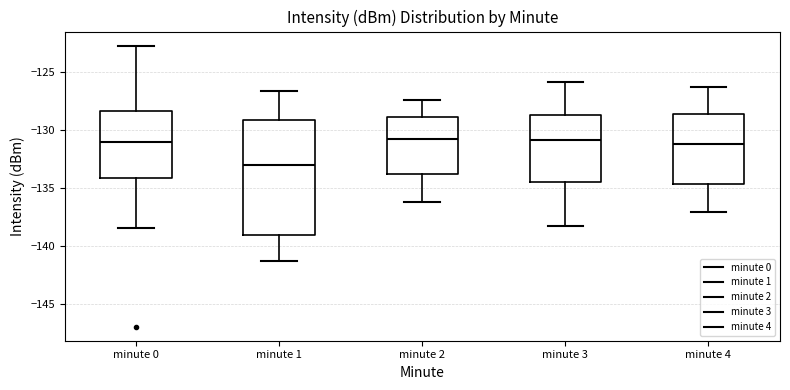

Reading left to right, read every box against the y-axis: the position of its median line, the range the box covers, and the ends of its whiskers. The values are not printed on the chart, so give them approximately, as read against the axis.

minute 0: median -131.0, box -134.0 to -128.5, whiskers -138.5 to -122.5
minute 1: median -133.0, box -139.0 to -129.0, whiskers -141.5 to -126.5
minute 2: median -131.0, box -134.0 to -129.0, whiskers -136.0 to -127.5
minute 3: median -131.0, box -134.5 to -128.5, whiskers -138.5 to -126.0
minute 4: median -131.0, box -134.5 to -128.5, whiskers -137.0 to -126.5